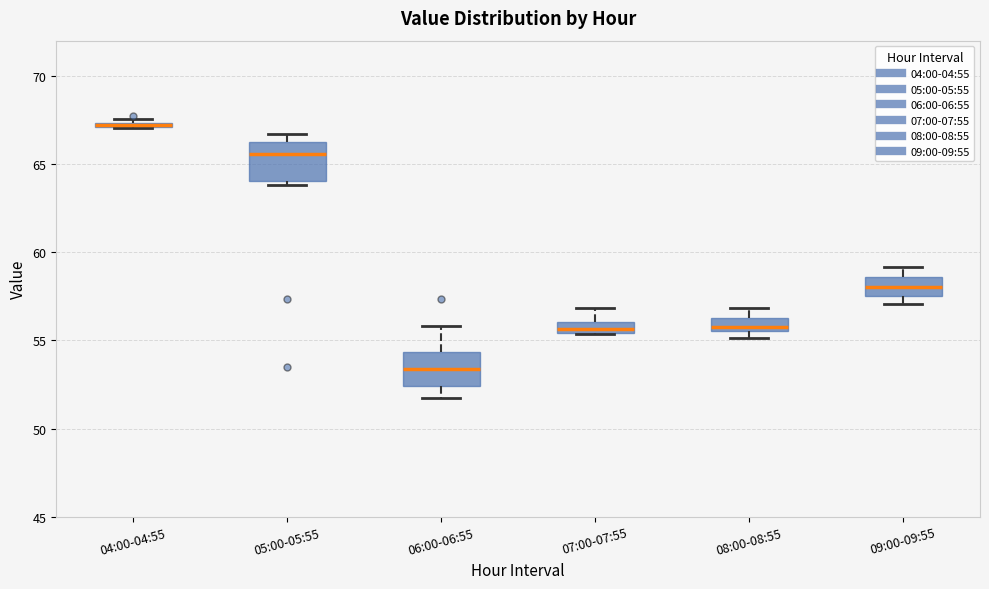

Where is the upper edge of the box for 05:00-05:55 on the y-axis? The values are not printed on the chart, so give them approximately, as read against the axis.

66.0